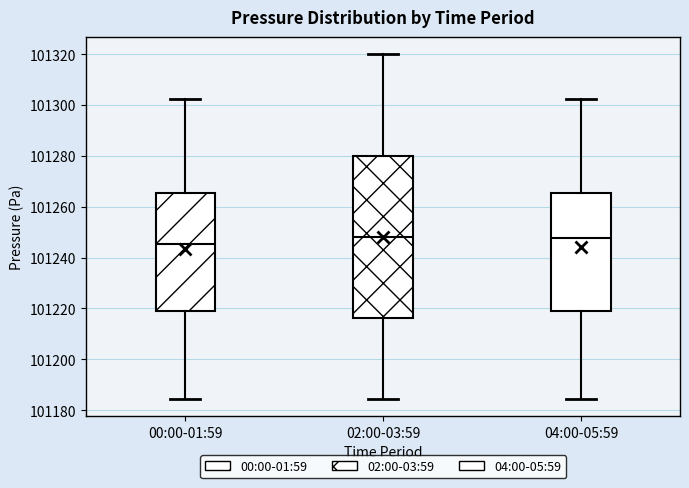

Which box is the tallest, from its lower edge to its upper edge?

02:00-03:59